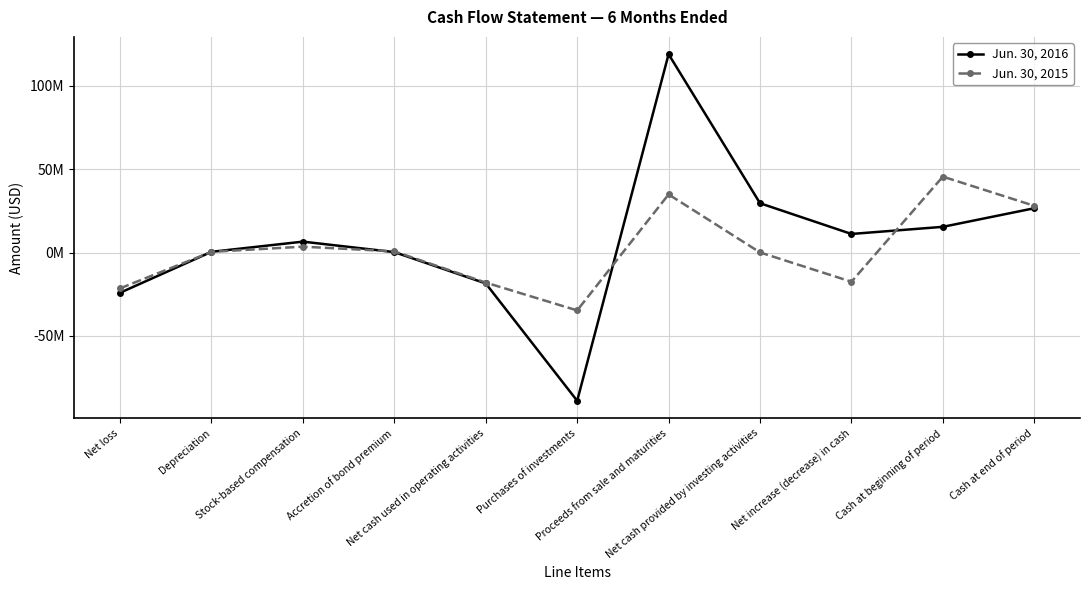

How many values in Jun. 30, 2015 are above zero?

7